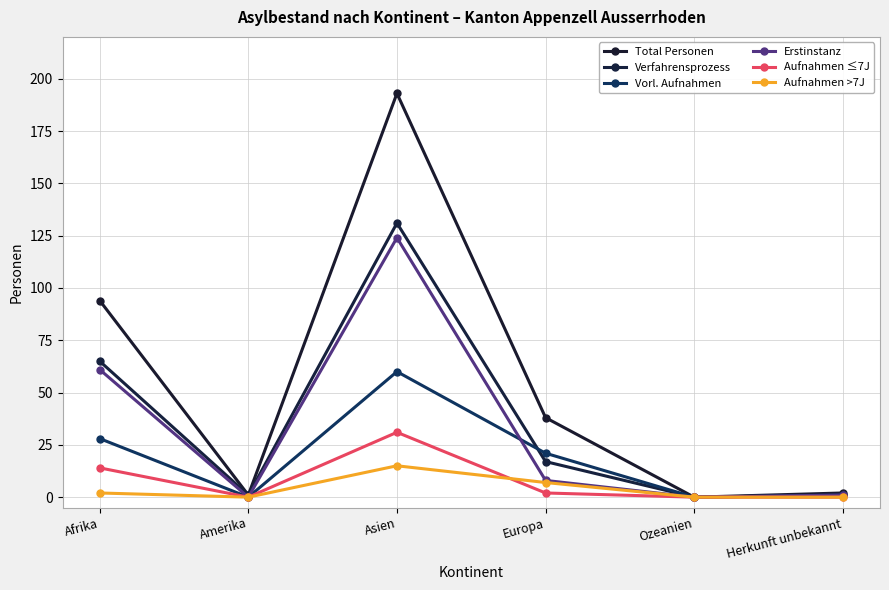

Reading left to right, transcribe all the data shown in this chart.

Total Personen: 94	1	193	38	0	2
Verfahrensprozess: 65	1	131	17	0	1
Vorl. Aufnahmen: 28	0	60	21	0	1
Erstinstanz: 61	0	124	8	0	1
Aufnahmen ≤7J: 14	0	31	2	0	0
Aufnahmen >7J: 2	0	15	7	0	0